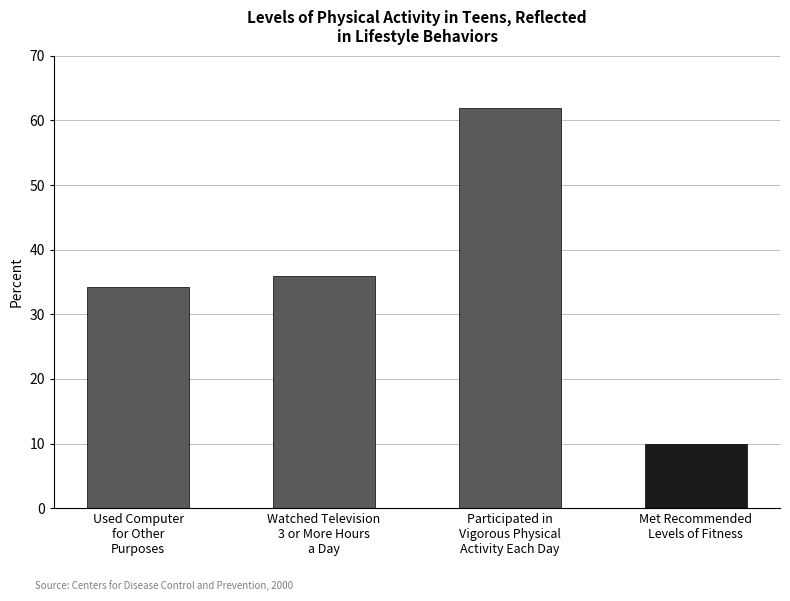

What is the difference between the maximum and minimum values?

52.0